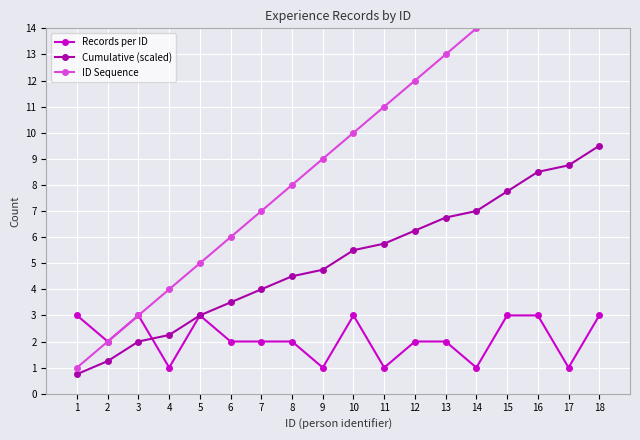

What is the sum of all Cumulative (scaled) values?

91.8